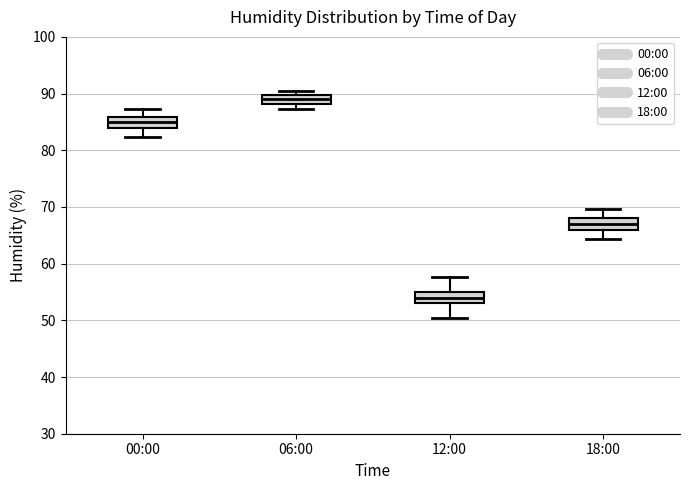

Reading left to right, transcribe this box plot: for each box, give where its median line is, the range the box spans, and where its two whiskers end, as read against the y-axis. The values are not printed on the chart, so give them approximately, as read against the axis.

00:00: median 85, box 84 to 86, whiskers 82 to 87
06:00: median 89, box 88 to 90, whiskers 87 to 91
12:00: median 54, box 53 to 55, whiskers 50 to 58
18:00: median 67, box 66 to 68, whiskers 64 to 70